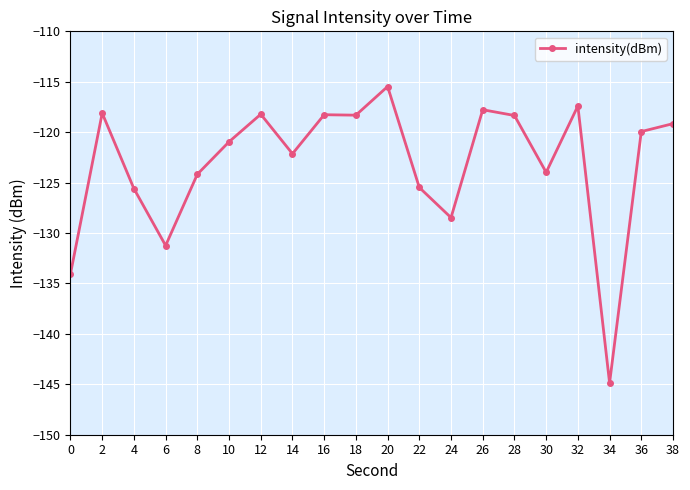

What is the value of the 17th point from the left?

-117.4